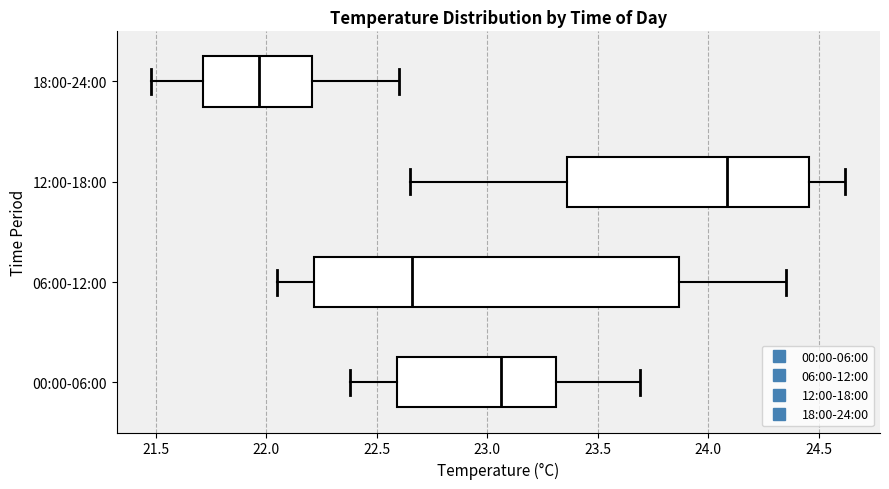

Reading bottom to top, read every box against the x-axis: the position of its median line, the range the box covers, and the ends of its whiskers. The values are not printed on the chart, so give them approximately, as read against the axis.

00:00-06:00: median 23.05, box 22.60 to 23.30, whiskers 22.40 to 23.70
06:00-12:00: median 22.65, box 22.20 to 23.85, whiskers 22.05 to 24.35
12:00-18:00: median 24.10, box 23.35 to 24.45, whiskers 22.65 to 24.60
18:00-24:00: median 21.95, box 21.70 to 22.20, whiskers 21.50 to 22.60